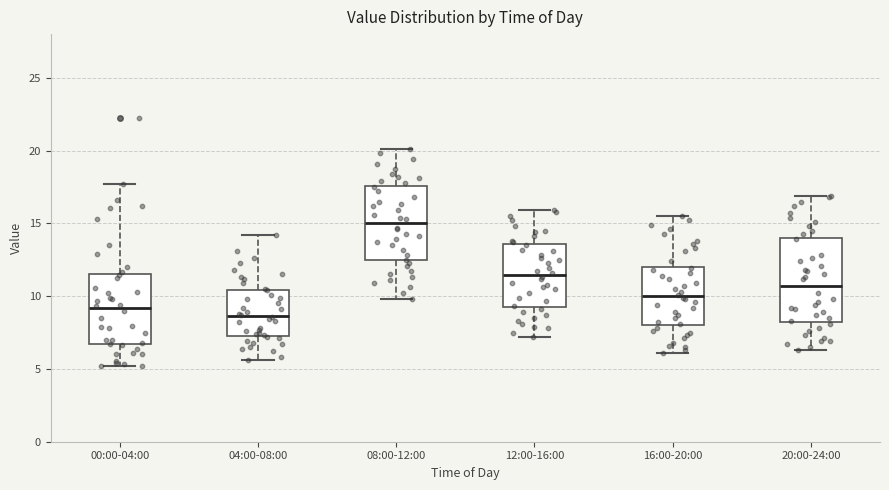

Reading left to right, read every box against the y-axis: the position of its median line, the range the box covers, and the ends of its whiskers. The values are not printed on the chart, so give them approximately, as read against the axis.

00:00-04:00: median 9.0, box 6.5 to 11.5, whiskers 5.0 to 17.5
04:00-08:00: median 8.5, box 7.5 to 10.5, whiskers 5.5 to 14.0
08:00-12:00: median 15.0, box 12.5 to 17.5, whiskers 10.0 to 20.0
12:00-16:00: median 11.5, box 9.5 to 13.5, whiskers 7.0 to 16.0
16:00-20:00: median 10.0, box 8.0 to 12.0, whiskers 6.0 to 15.5
20:00-24:00: median 10.5, box 8.5 to 14.0, whiskers 6.5 to 17.0